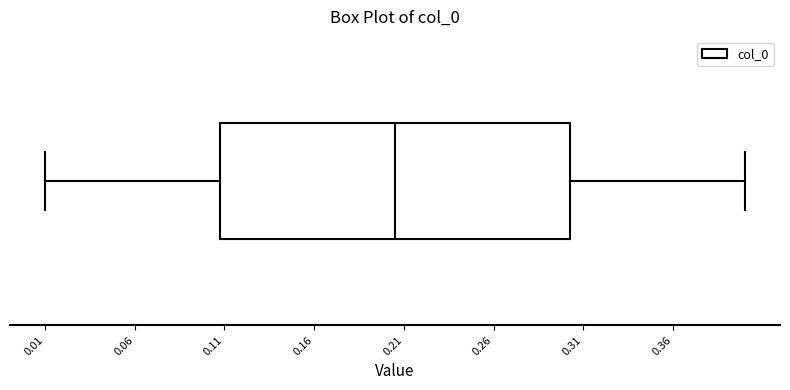

Read this box plot against the x-axis: the position of the median line, the range covered by the box, and the ends of both whiskers. The values are not printed on the chart, so give them approximately, as read against the axis.

median 0.205, box 0.110 to 0.305, whiskers 0.010 to 0.400